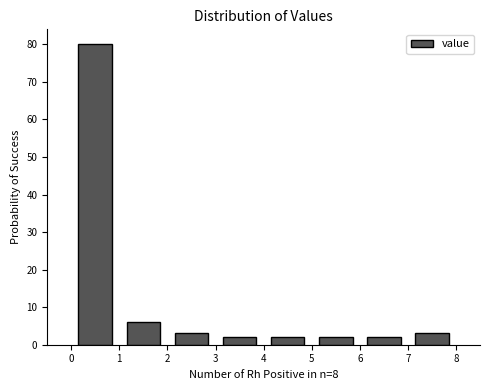

Over which range of the x-axis is the bar tallest?

0 to 1